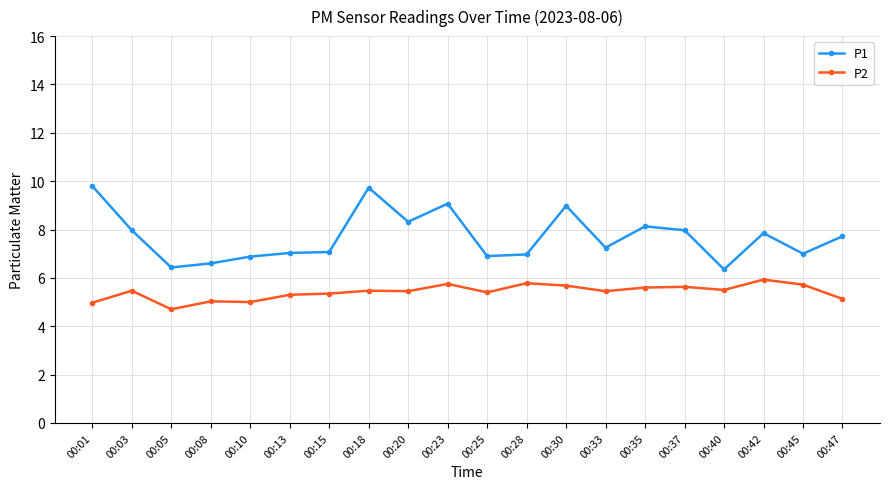

Between 00:13 and 00:23, which series saw the biggest shift?

P1